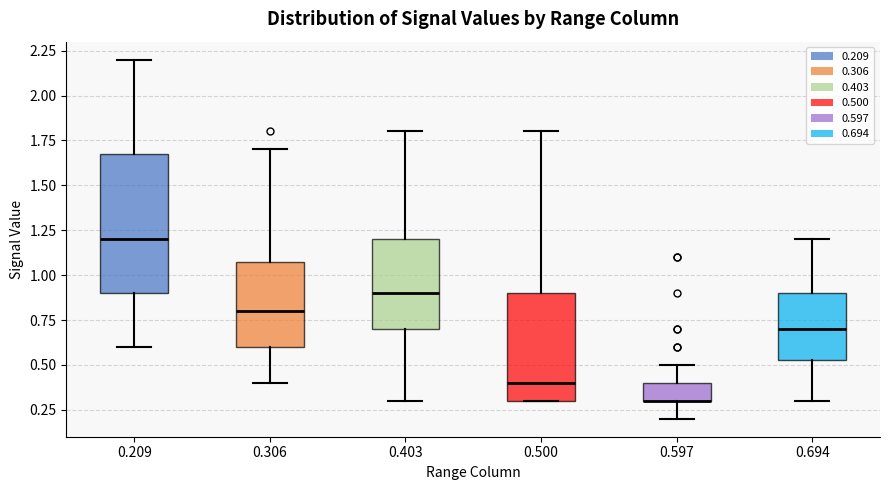

Where does the median line of the box at x = 0.694 sit on the y-axis? The values are not printed on the chart, so give them approximately, as read against the axis.

0.70